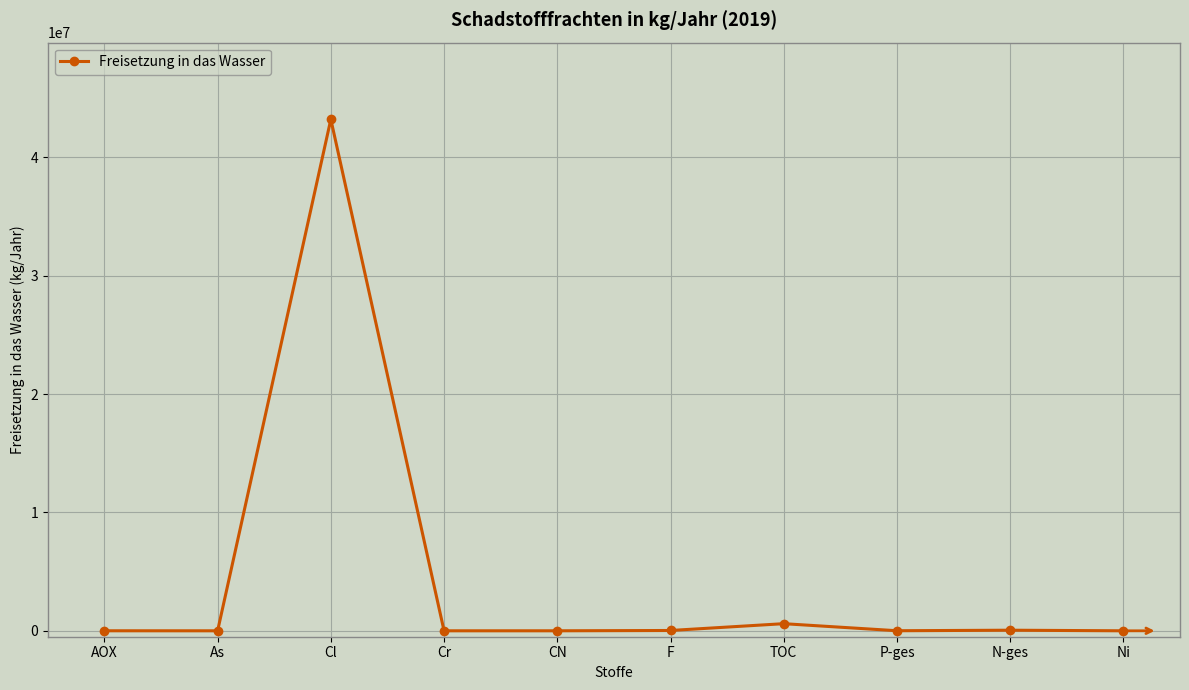

True or false: the data shows 50600 at N-ges.

True